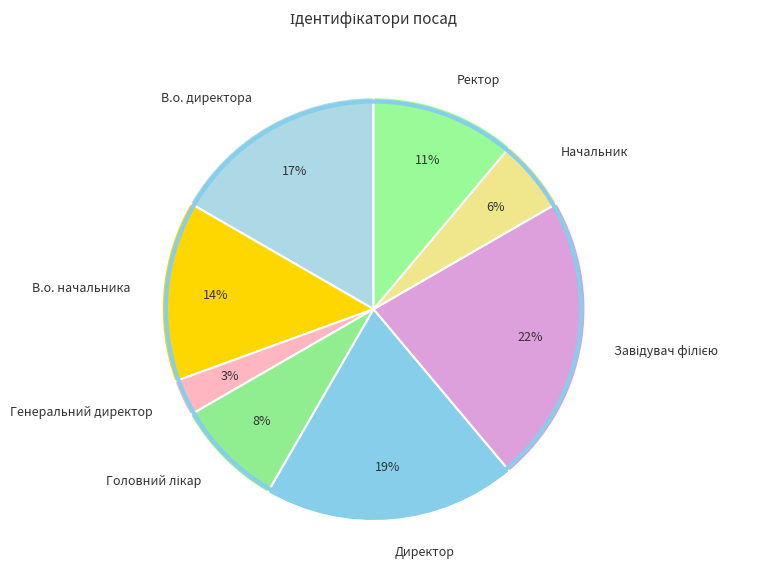

To the nearest percent, what is the average slice percentage?

12%